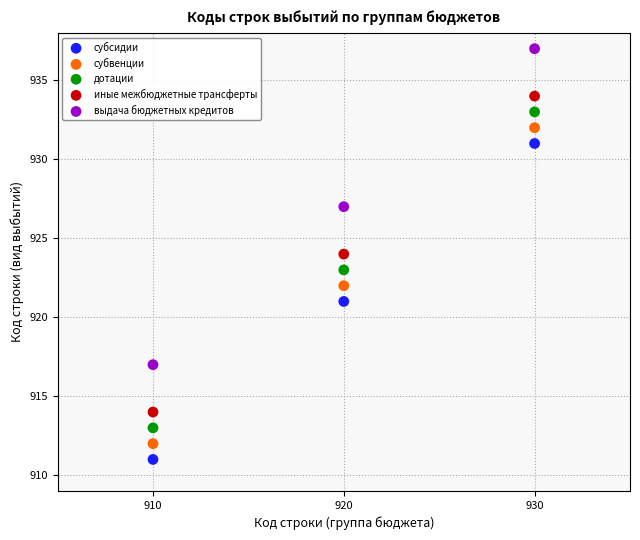

Which series contains the highest Y value?

выдача бюджетных кредитов